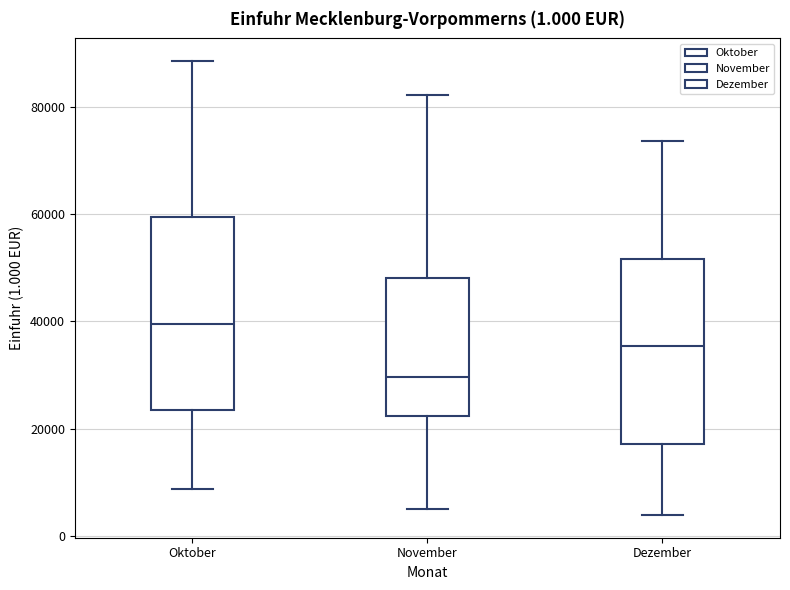

Which box has the highest median line?

Oktober